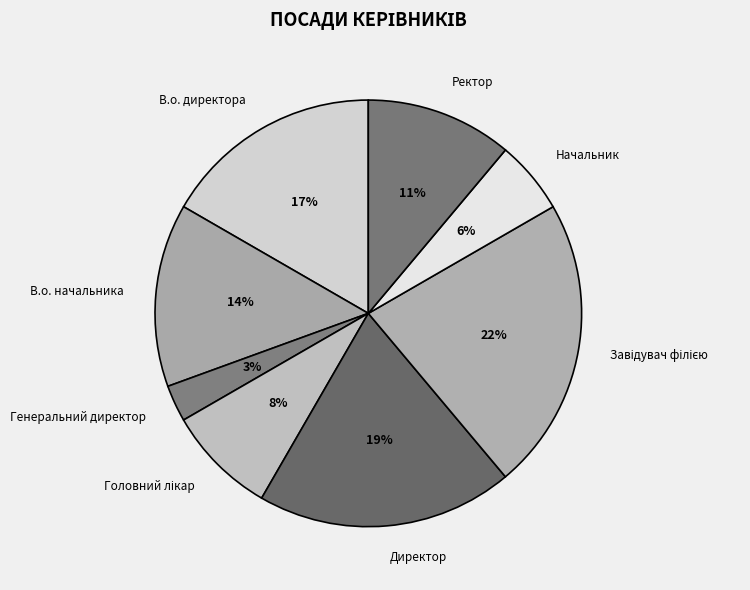

How many segments does this pie chart have?

8